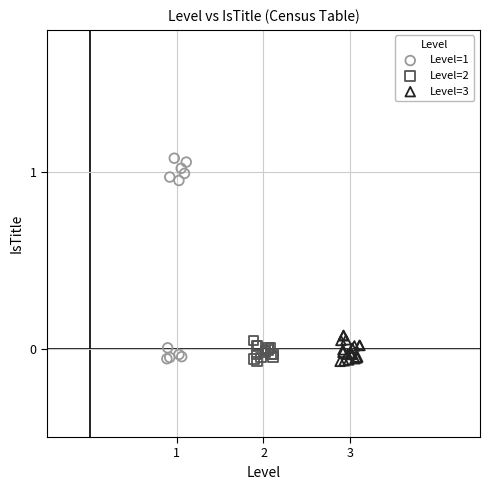

What are all the series names shown in the legend?

Level=1, Level=2, Level=3